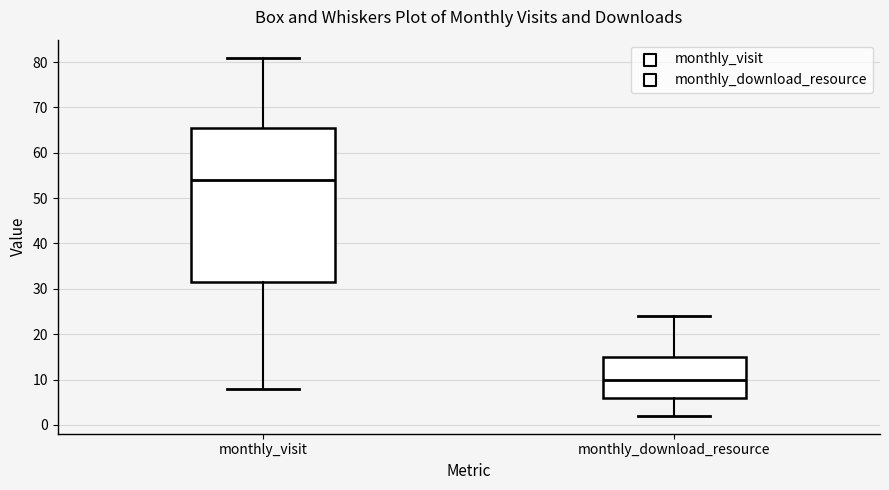

Which box has the highest median line?

monthly_visit